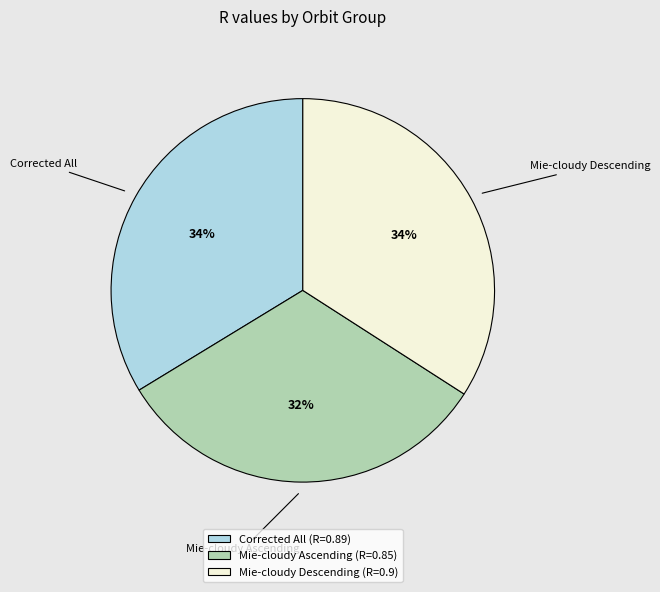

The Mie-cloudy Ascending slice represents 38% of the pie. True or false?

False